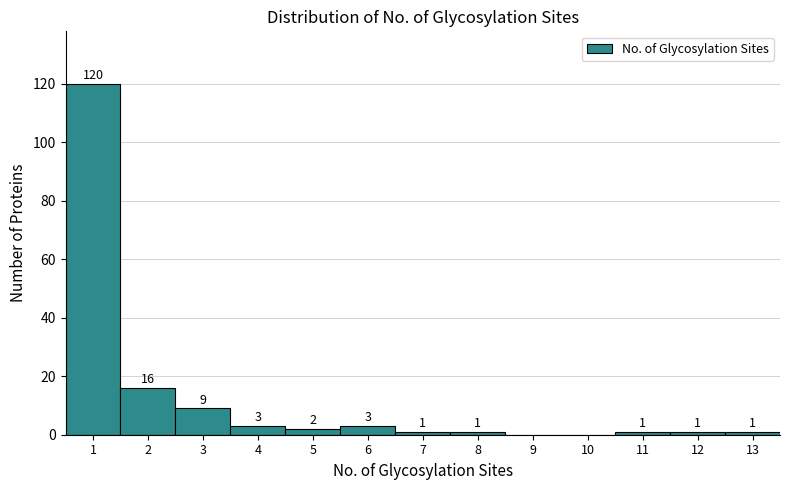

Reading left to right, what are all the values shown in this chart?

1=120	2=16	3=9	4=3	5=2	6=3	7=1	8=1	9=0	10=0	11=1	12=1	13=1